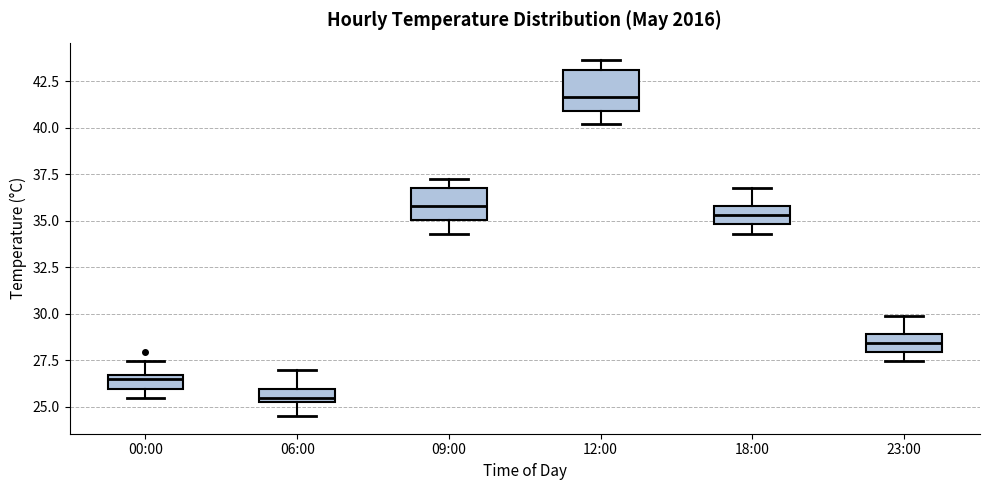

Where is the upper edge of the box for 09:00 on the y-axis? The values are not printed on the chart, so give them approximately, as read against the axis.

37.0